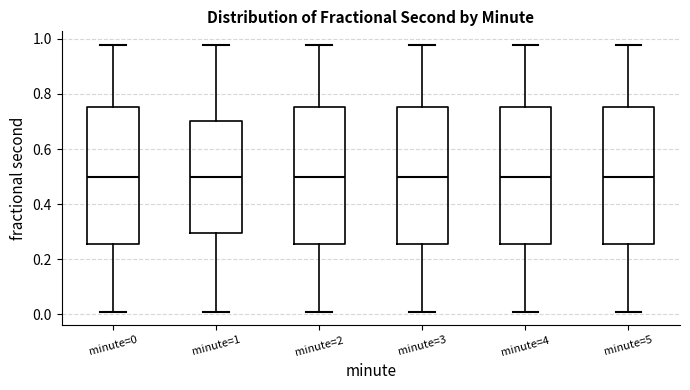

Reading left to right, read every box against the y-axis: the position of its median line, the range the box covers, and the ends of its whiskers. The values are not printed on the chart, so give them approximately, as read against the axis.

minute=0: median 0.50, box 0.26 to 0.76, whiskers 0.00 to 0.98
minute=1: median 0.50, box 0.30 to 0.70, whiskers 0.00 to 0.98
minute=2: median 0.50, box 0.26 to 0.76, whiskers 0.00 to 0.98
minute=3: median 0.50, box 0.26 to 0.76, whiskers 0.00 to 0.98
minute=4: median 0.50, box 0.26 to 0.76, whiskers 0.00 to 0.98
minute=5: median 0.50, box 0.26 to 0.76, whiskers 0.00 to 0.98